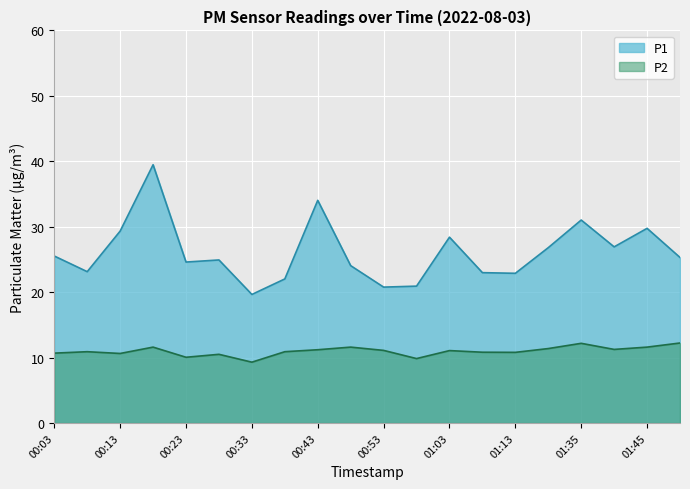

True or false: P1 has a value of 34.0 at 00:43.

True